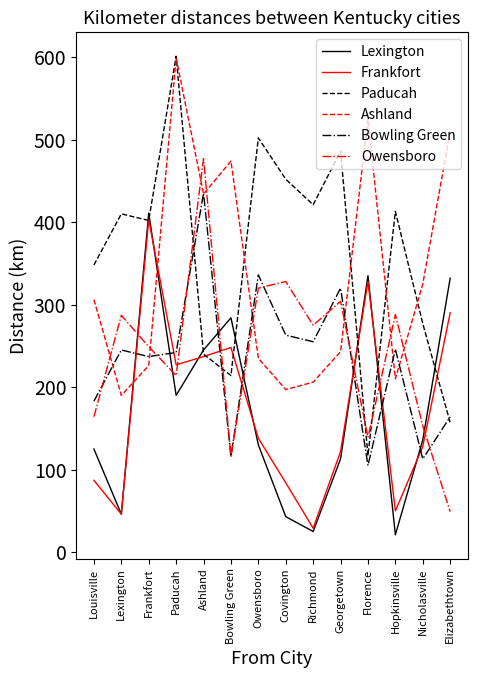

At how many categories does at least one series exceed 163?

14